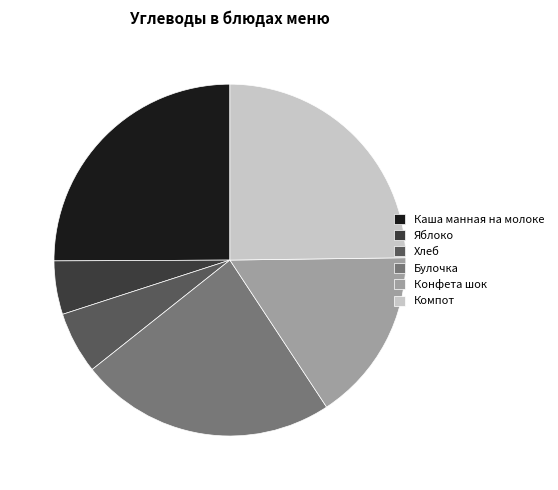

Which category has the smallest portion of the pie?

Яблоко